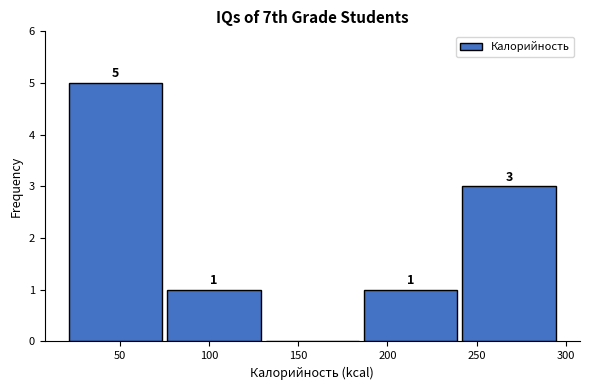

Which range on the x-axis has the tallest bar?

20 to 75